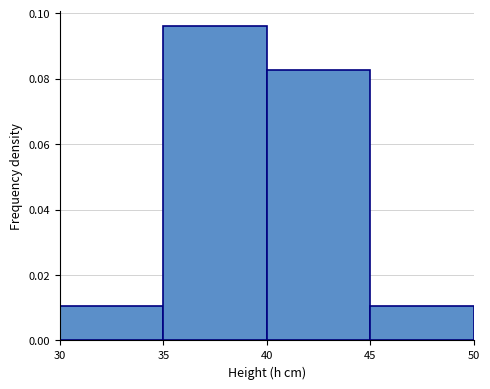

Which range on the x-axis has the tallest bar?

35 to 40